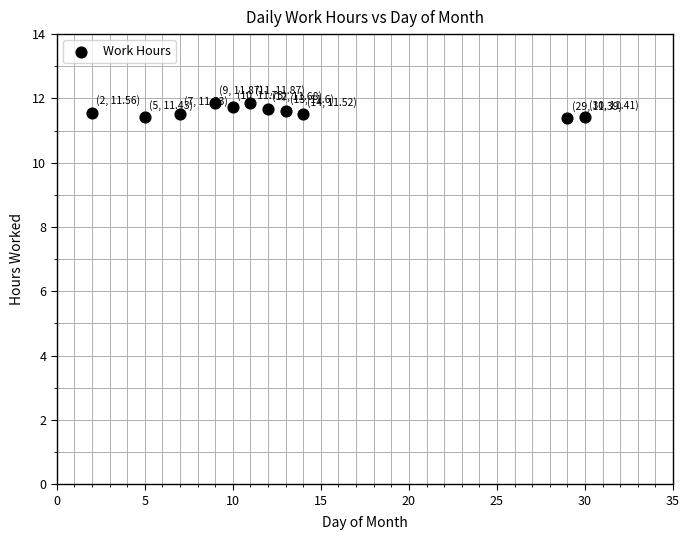

What is the average X value?

12.9